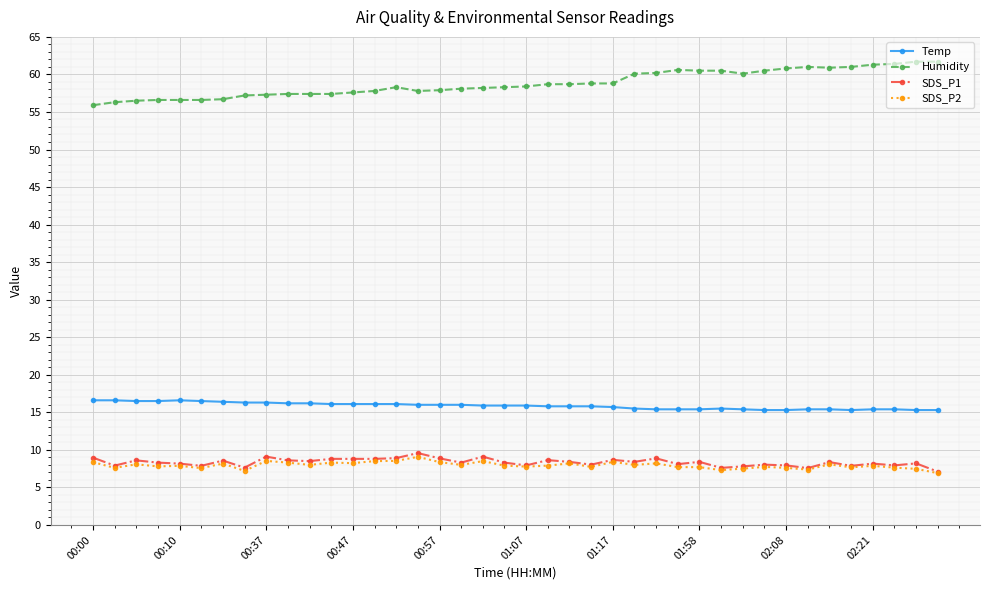

At how many categories does at least one series exceed 54?

40